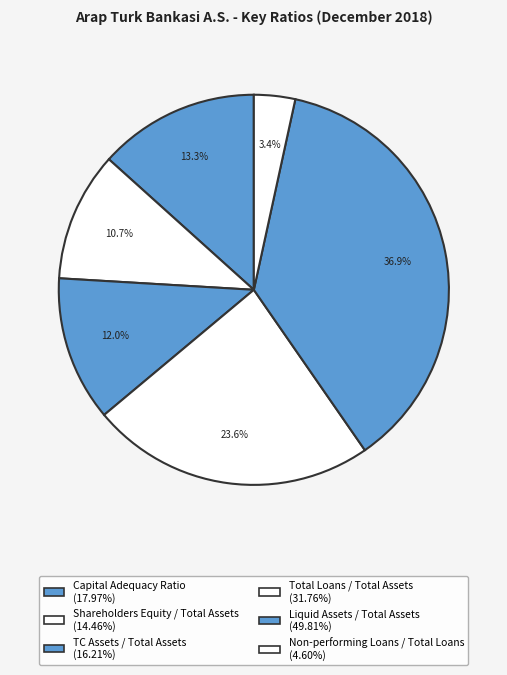

What is the total percentage of Non-performing Loans / Total Loans and Total Loans / Total Assets?

27.0%